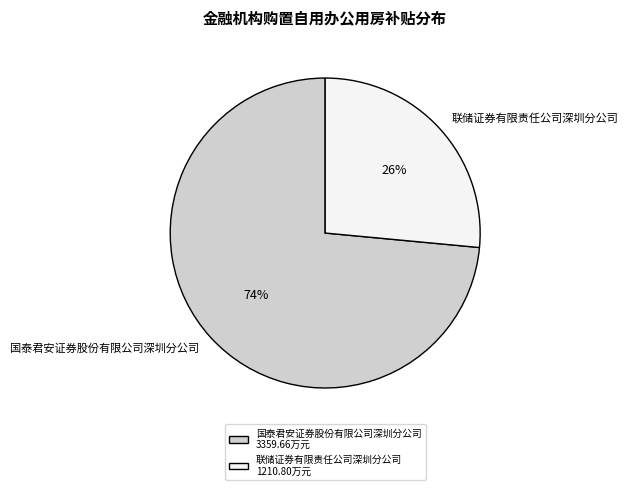

How many segments does this pie chart have?

2